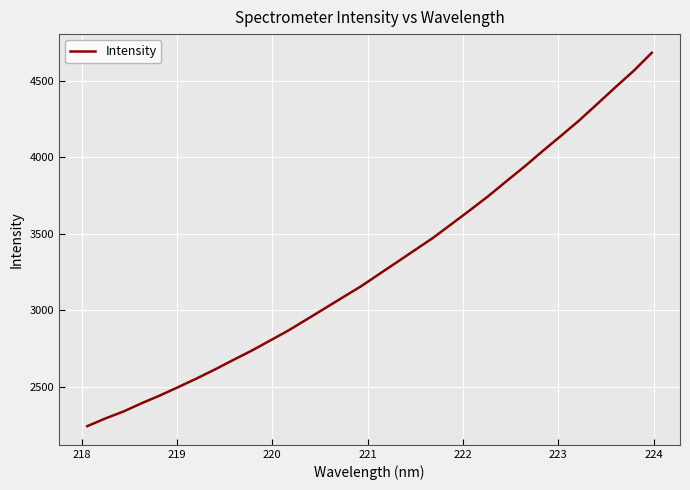

What is the difference between the maximum and minimum values?

2441.0